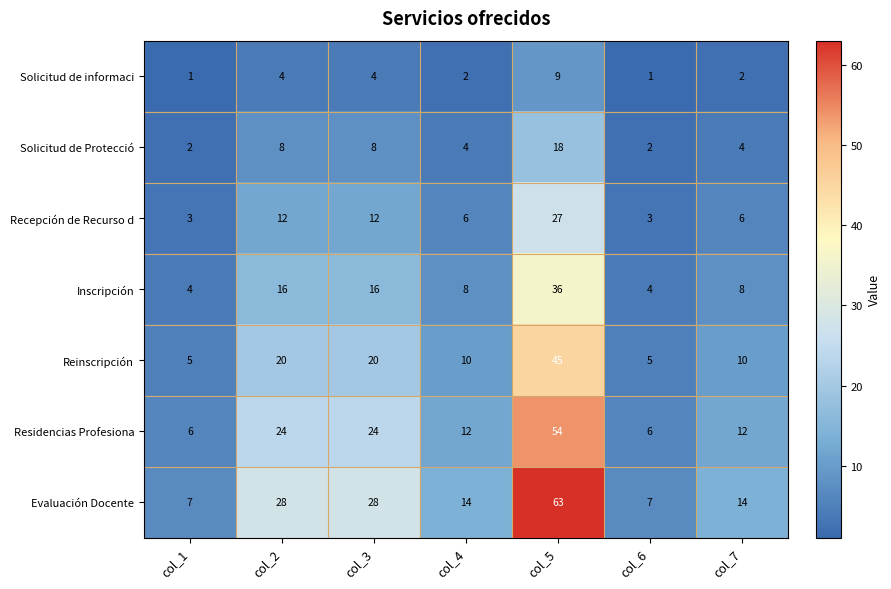

List the series in order of their overall mean, lowest first.

Solicitud de informaci, Solicitud de Protecció, Recepción de Recurso d, Inscripción, Reinscripción, Residencias Profesiona, Evaluación Docente